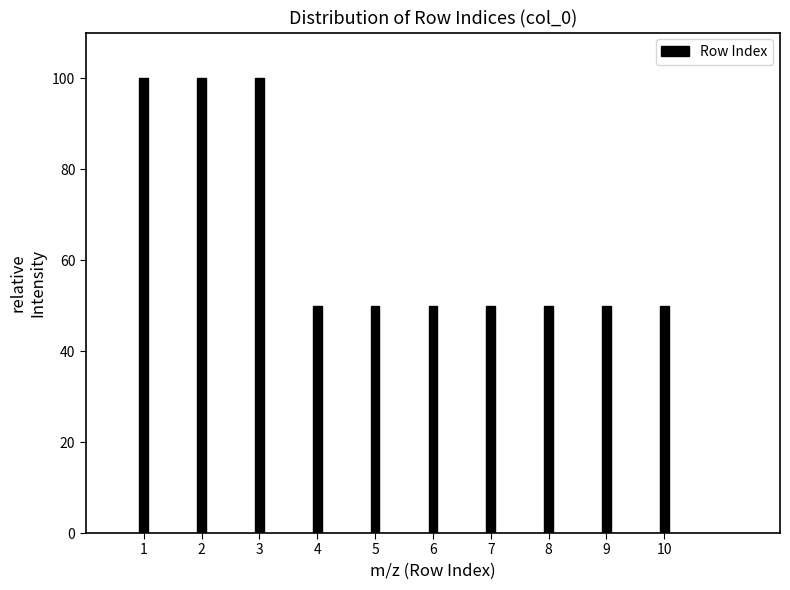

Reading left to right, list all the values displayed in this chart.

100	100	100	50	50	50	50	50	50	50